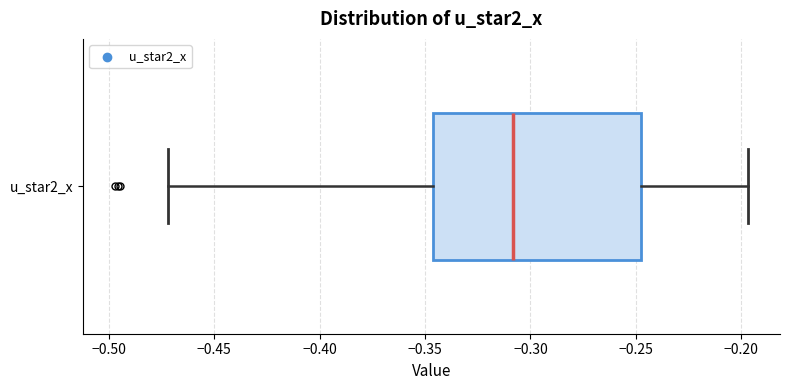

Transcribe this box plot: give where the median line is, the range the box spans, and where the two whiskers end, as read against the x-axis. The values are not printed on the chart, so give them approximately, as read against the axis.

median -0.310, box -0.345 to -0.245, whiskers -0.470 to -0.195